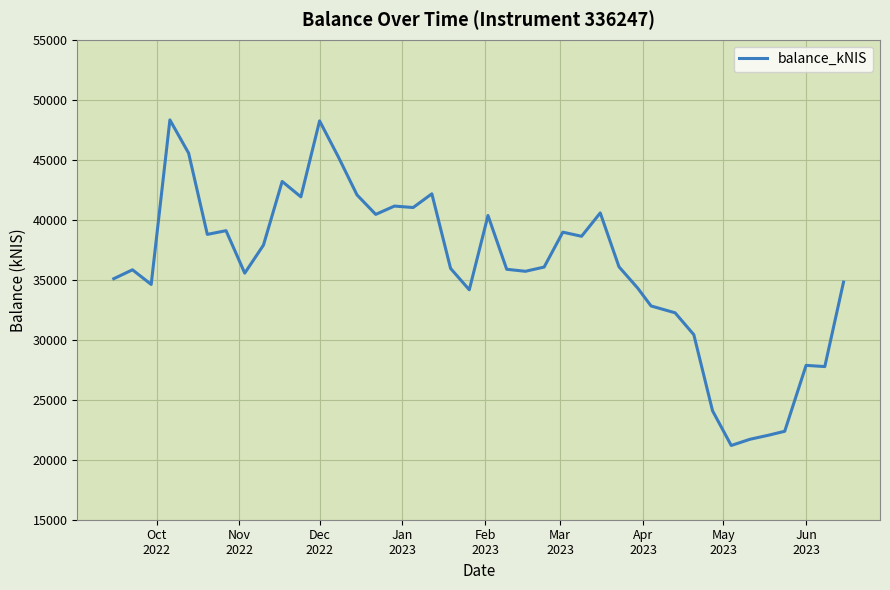

What is the maximum value shown in the chart?

48317.6